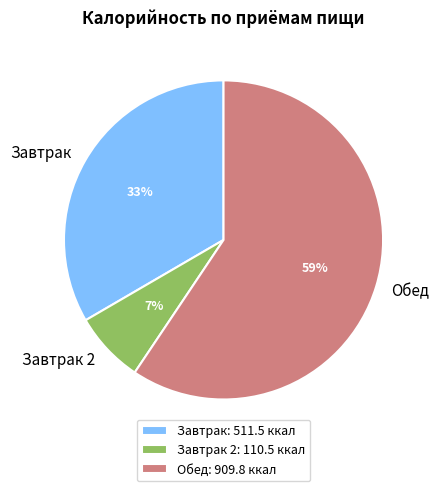

Rank the categories by value from highest to lowest.

Обед, Завтрак, Завтрак 2